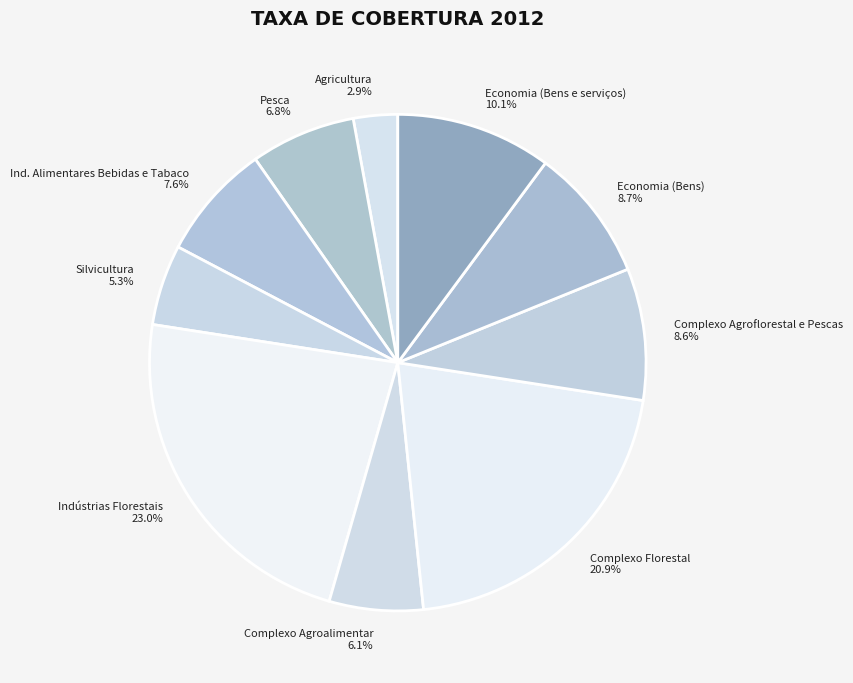

Which category has the smallest portion of the pie?

Agricultura